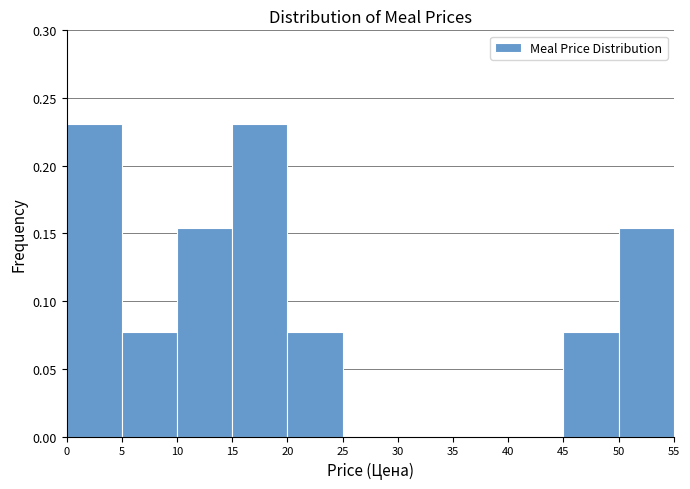

Reading left to right, transcribe this chart: for each bar, give the range it covers on the x-axis and its height. The values are not printed on the chart, so give them approximately, as read against the axis.

0 to 5: 0.230
5 to 10: 0.075
10 to 15: 0.155
15 to 20: 0.230
20 to 25: 0.075
25 to 30: 0
30 to 35: 0
35 to 40: 0
40 to 45: 0
45 to 50: 0.075
50 to 55: 0.155